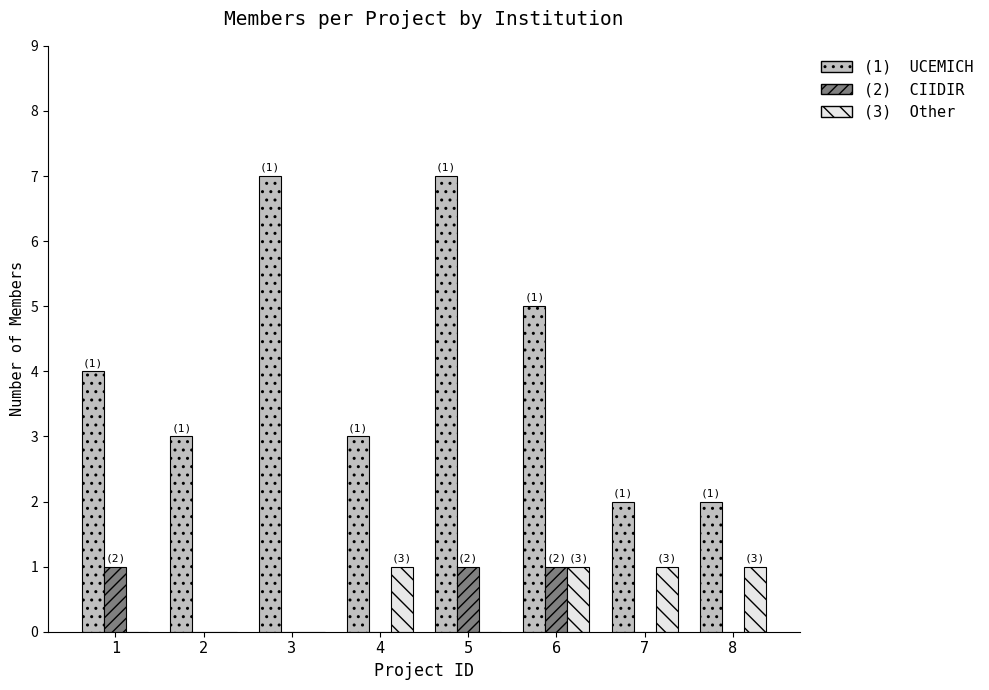

What is the maximum value shown in the chart?

7